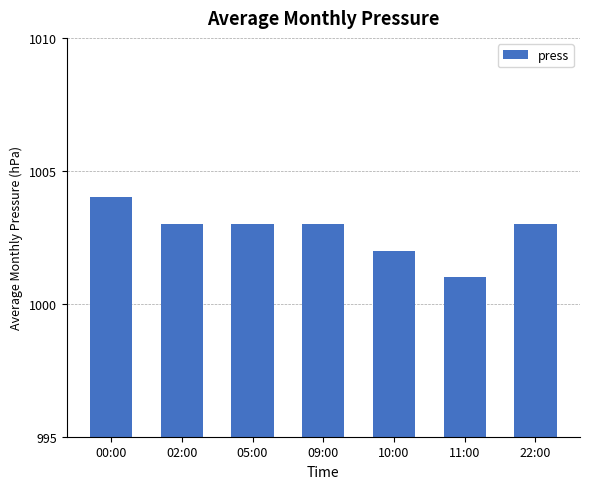

What is the difference between the second highest and second lowest values?

1